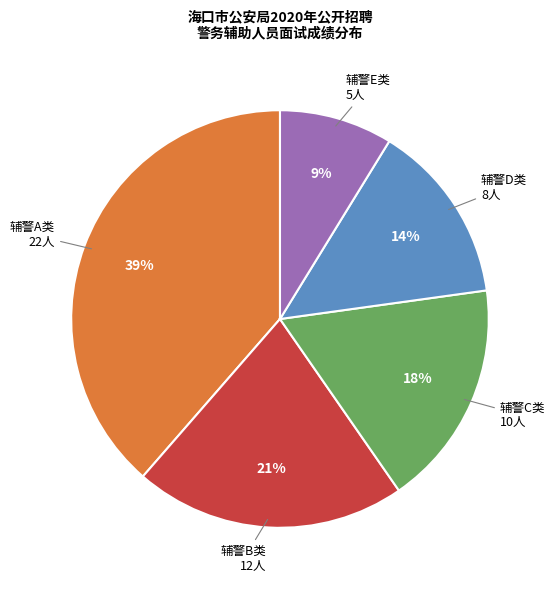

Combined, do 辅警D类 and 辅警C类 account for over 50%?

No